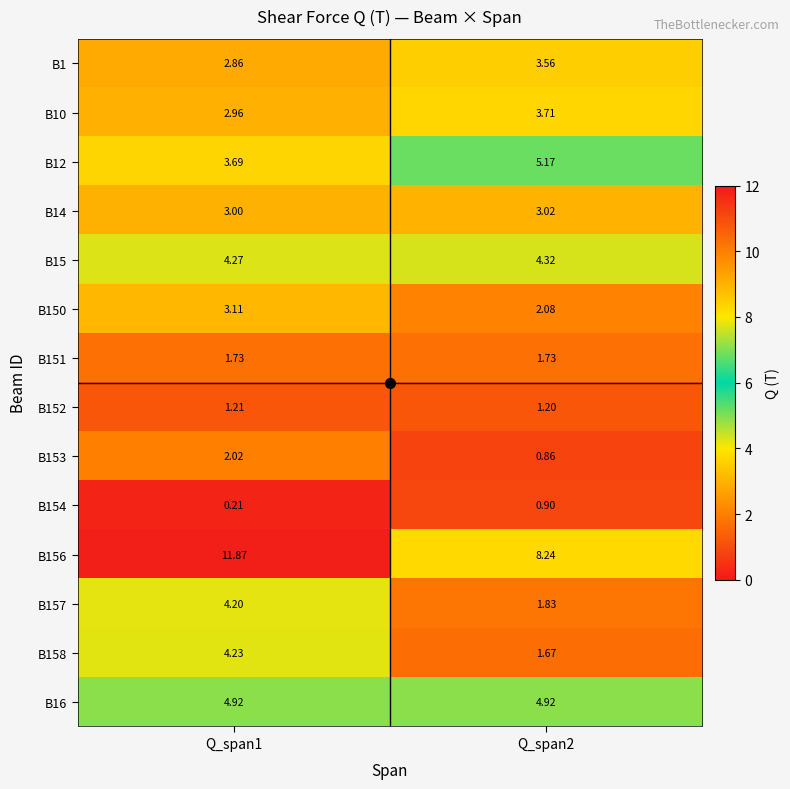

Count the number of categories in the chart.

2